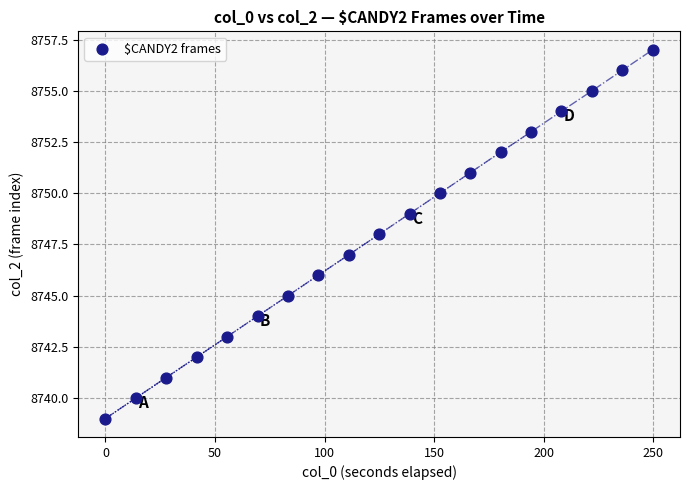

What is the range of Y values (max minus min)?

18